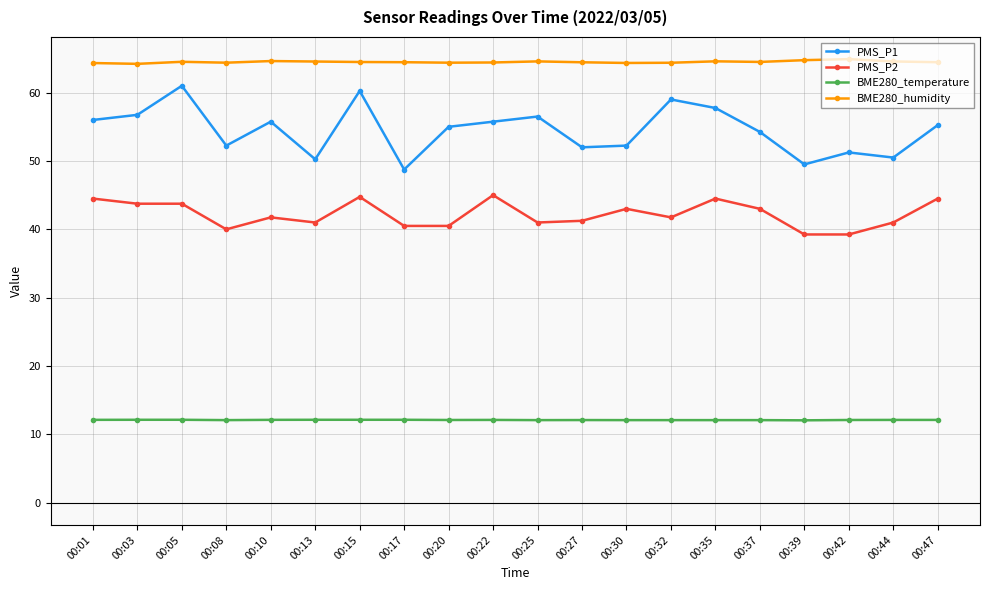

Which series has the largest total across all categories?

BME280_humidity